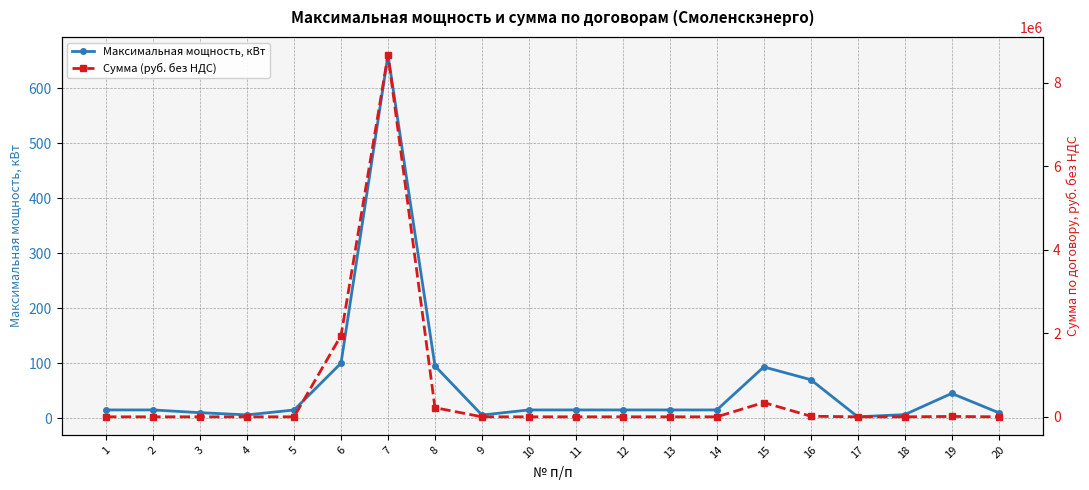

At which category is the sum across all series the highest?

7